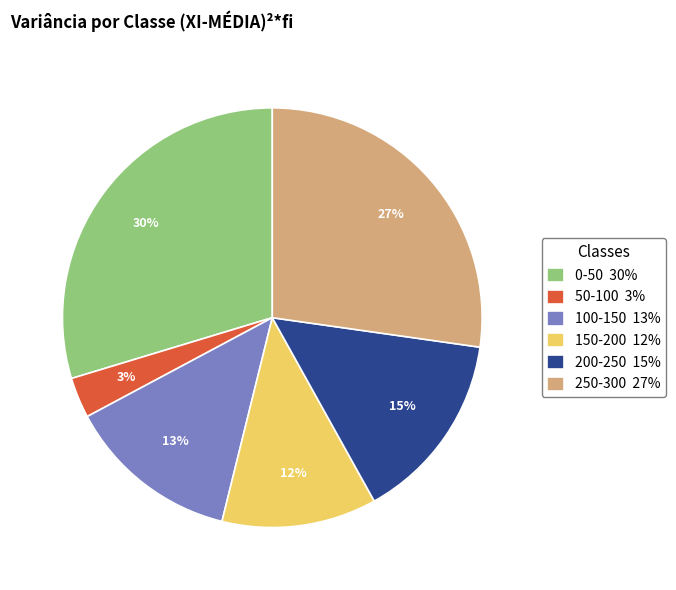

Do 200-250 15% and 0-50 30% together represent more than half of the pie?

No